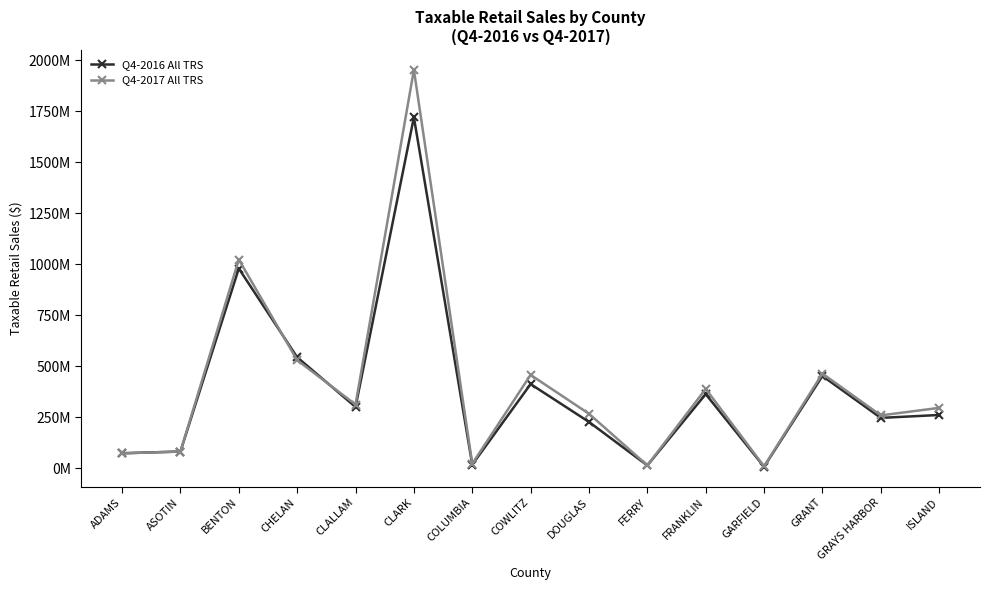

What is the value of the Q4-2016 All TRS point at the 4th from the left?

543610463